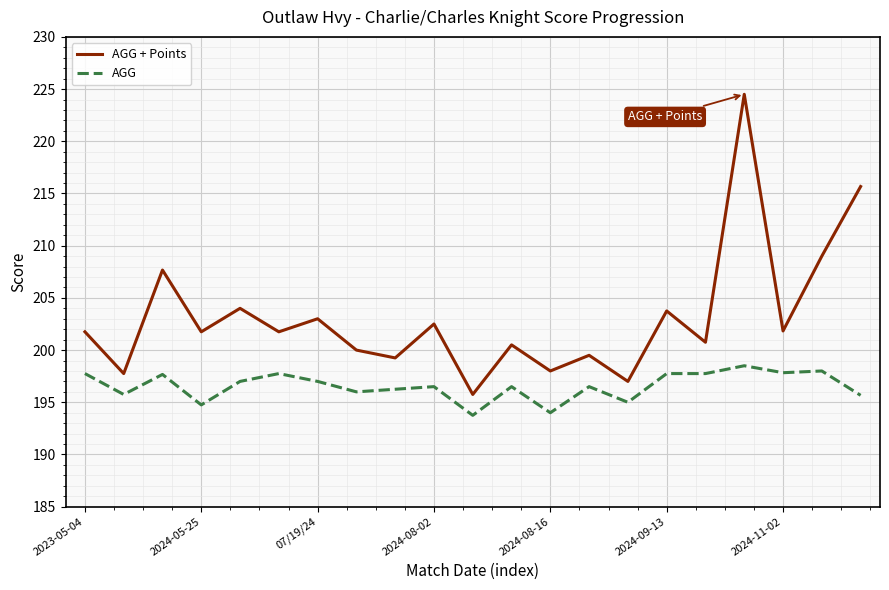

List the series in order of their peak value, highest first.

AGG + Points, AGG